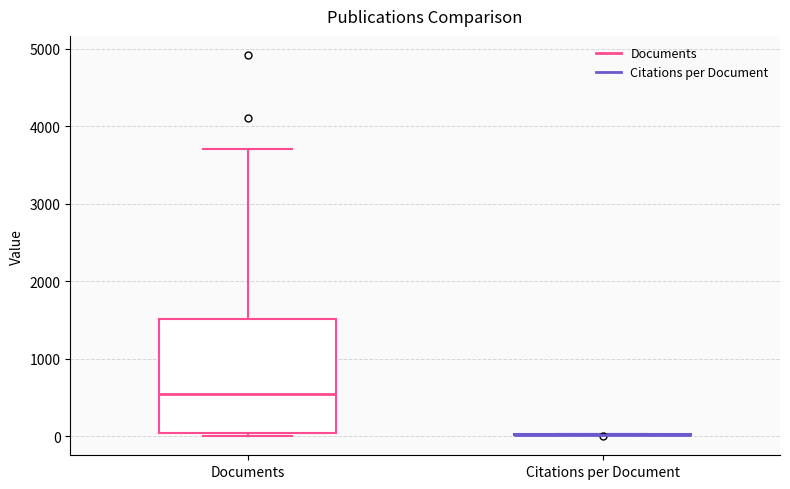

Reading left to right, read every box against the y-axis: the position of its median line, the range the box covers, and the ends of its whiskers. The values are not printed on the chart, so give them approximately, as read against the axis.

Documents: median 500, box 0 to 1500, whiskers 0 (just below the box's lower edge) to 3700
Citations per Document: box collapsed to a line at 0, whiskers 0 to 0